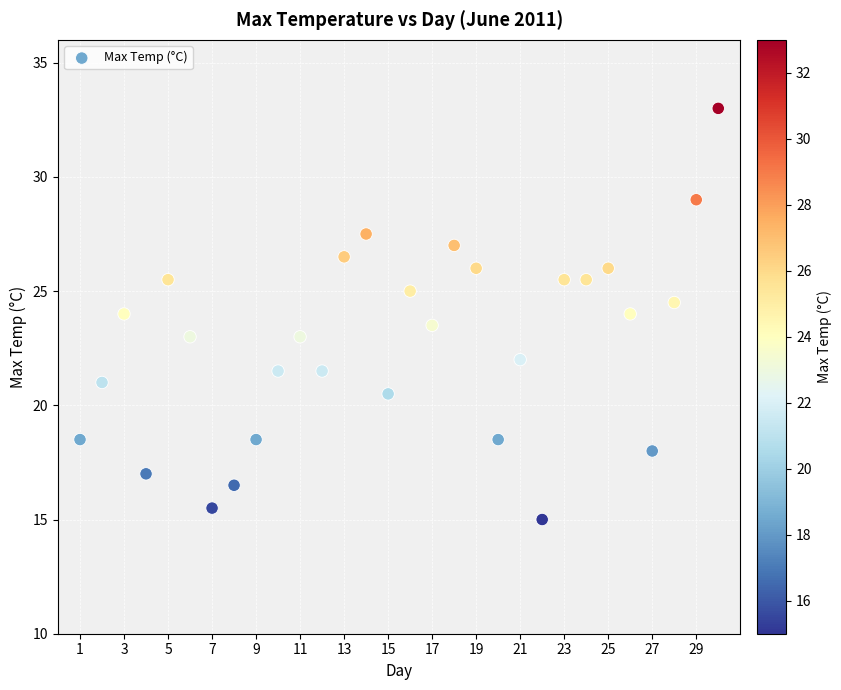

What is the range of X values (max minus min)?

29.0